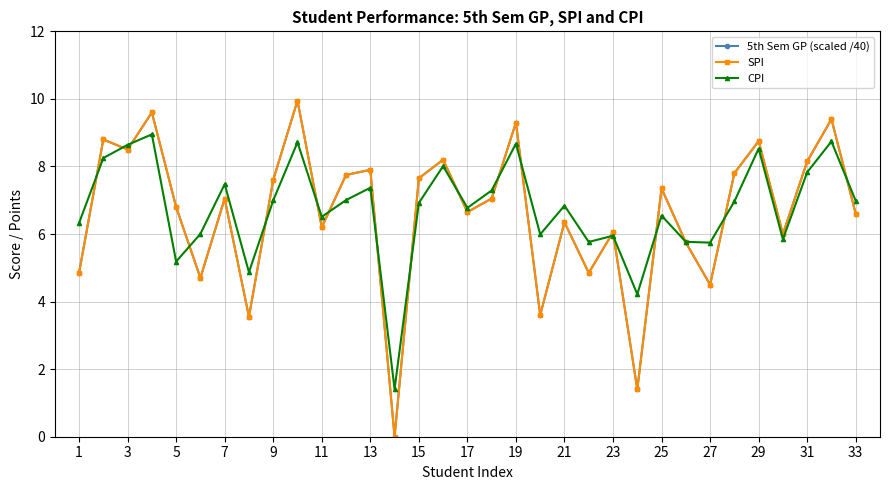

What is the difference between the maximum and minimum values in the SPI series?

9.9